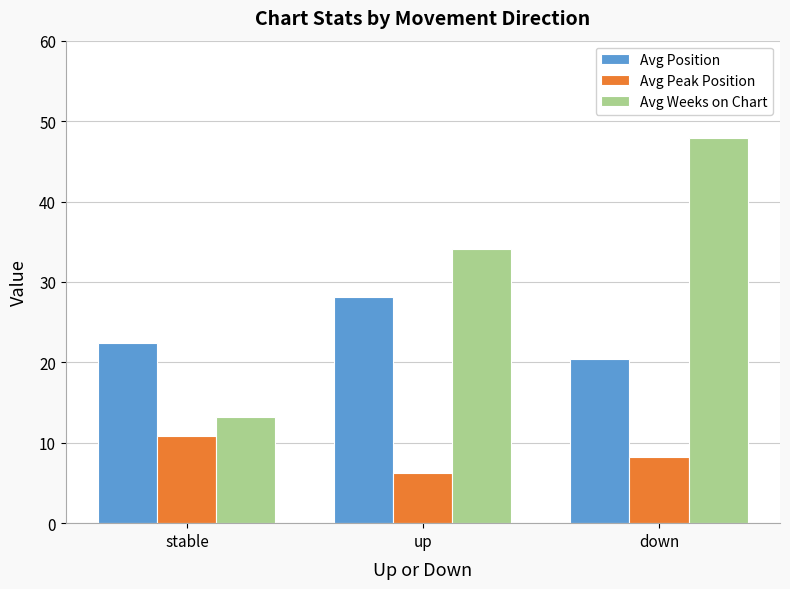

Is it true that Avg Weeks on Chart equals 8.0 at stable?

False